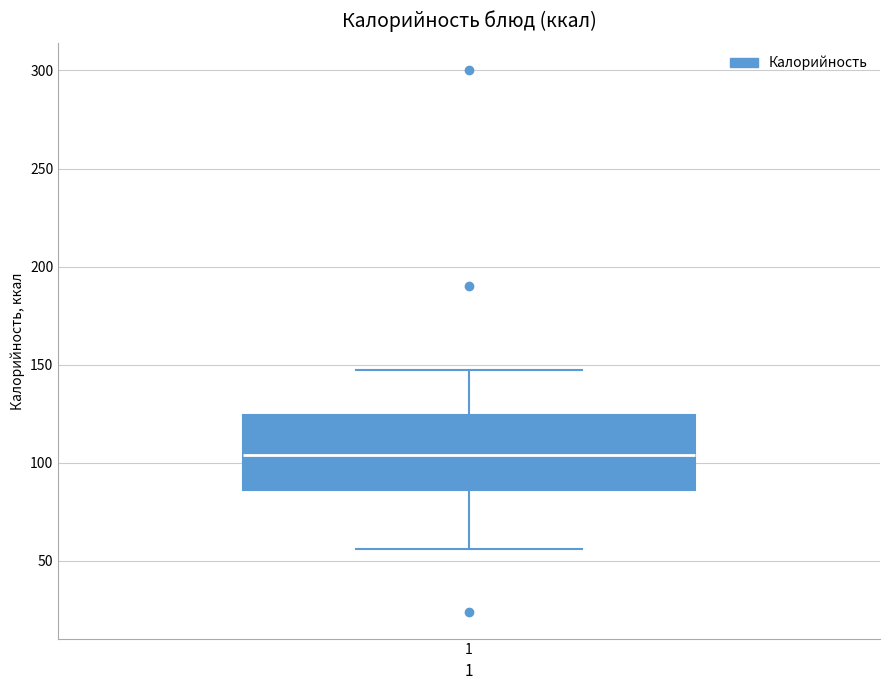

Read this box plot against the y-axis: the position of the median line, the range covered by the box, and the ends of both whiskers. The values are not printed on the chart, so give them approximately, as read against the axis.

median 105, box 85 to 125, whiskers 55 to 145